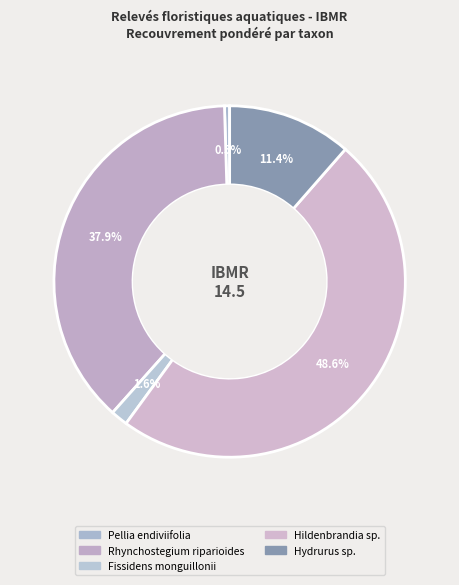

Rank the categories by value from lowest to highest.

Pellia endiviifolia, Fissidens monguillonii, Hydrurus sp., Rhynchostegium riparioides, Hildenbrandia sp.